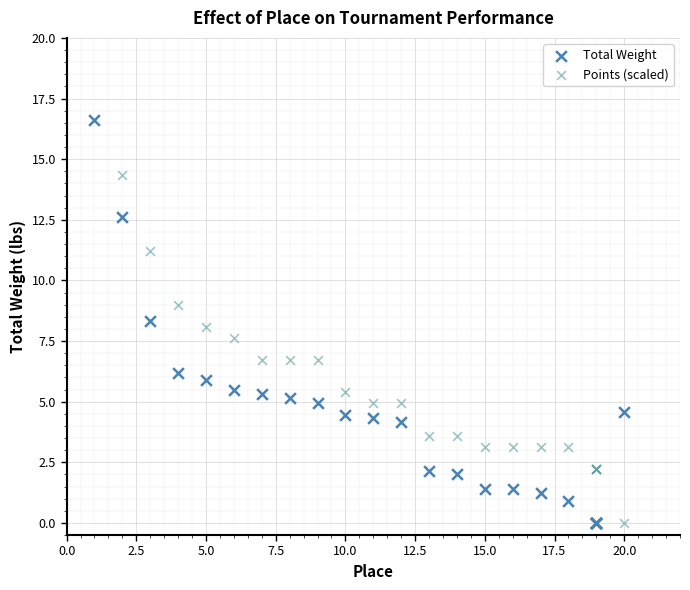

What are all the series names shown in the legend?

Total Weight, Points (scaled)